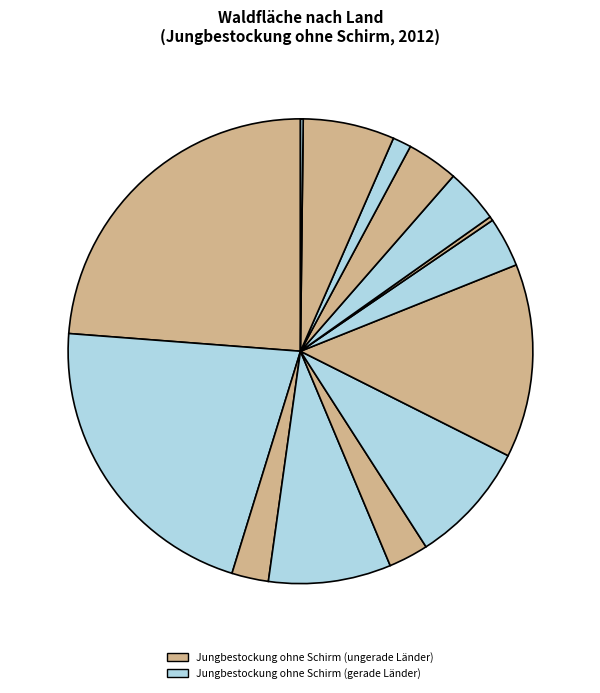

Is there a majority slice in this chart?

No